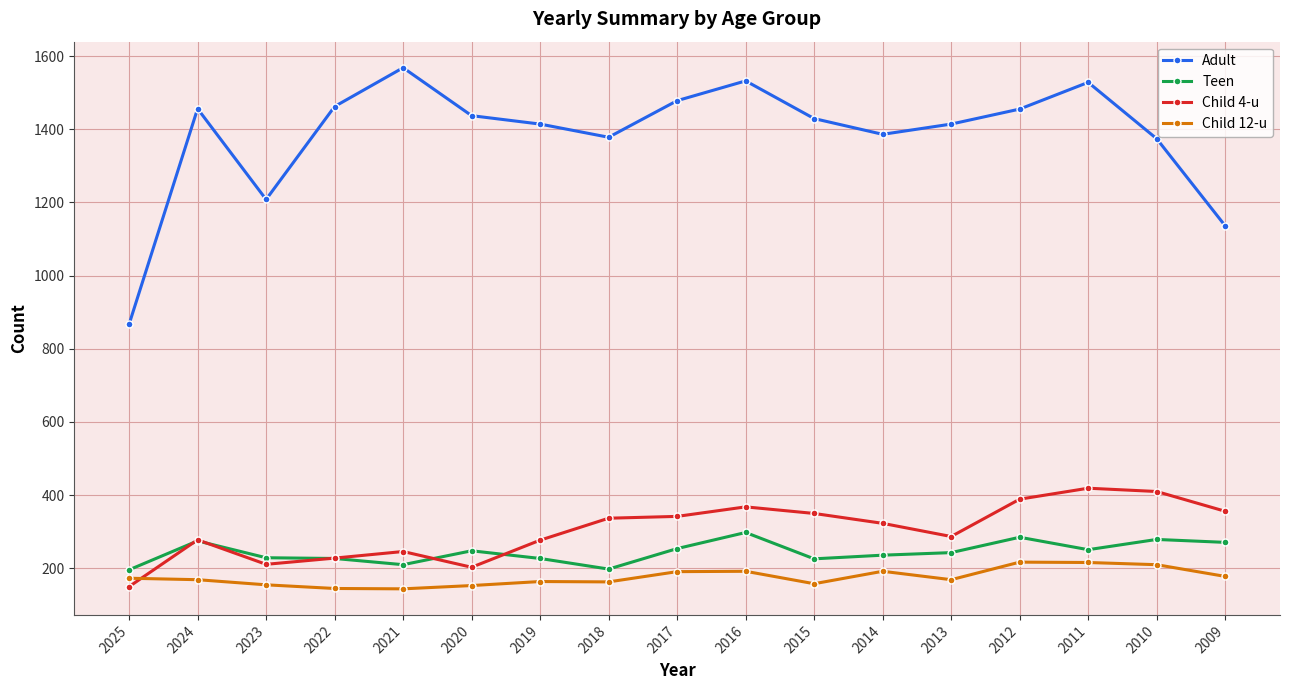

What is the difference between the highest and lowest values at 2024?

1287